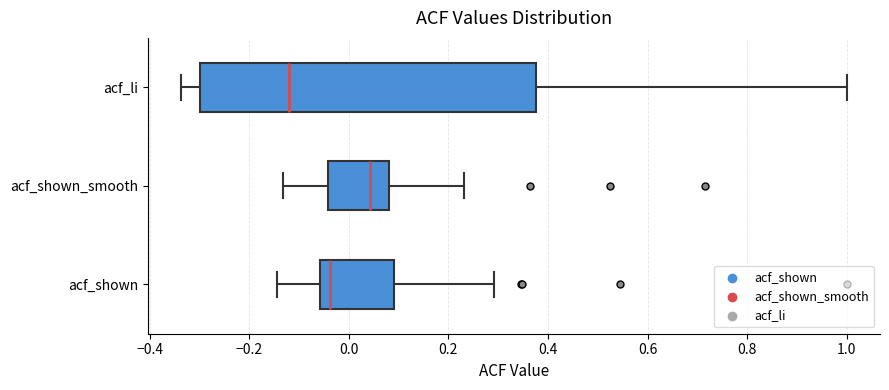

Reading bottom to top, transcribe this box plot: for each box, give where its median line is, the range the box spans, and where its two whiskers end, as read against the x-axis. The values are not printed on the chart, so give them approximately, as read against the axis.

acf_shown: median -0.04, box -0.06 to 0.10, whiskers -0.14 to 0.30
acf_shown_smooth: median 0.04, box -0.04 to 0.08, whiskers -0.14 to 0.24
acf_li: median -0.12, box -0.30 to 0.38, whiskers -0.34 to 1.00